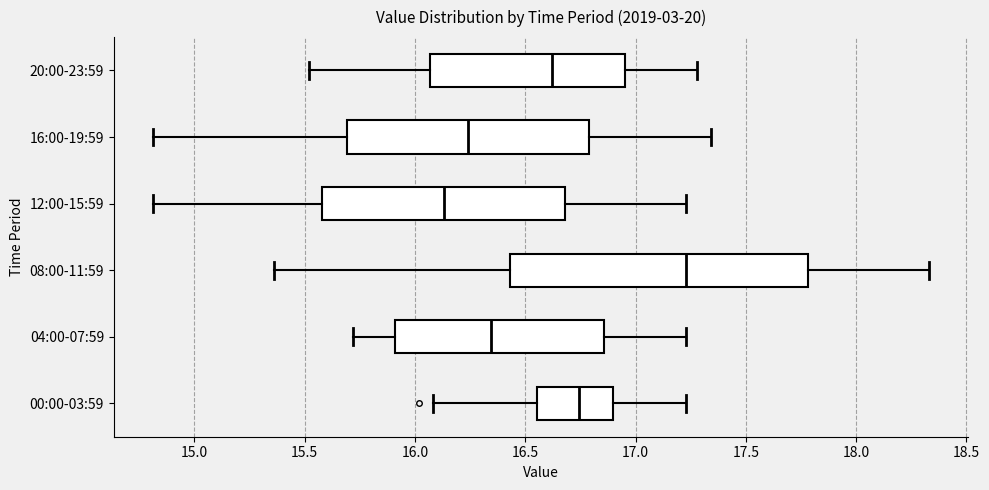

Which box's median line is the furthest to the right?

08:00-11:59